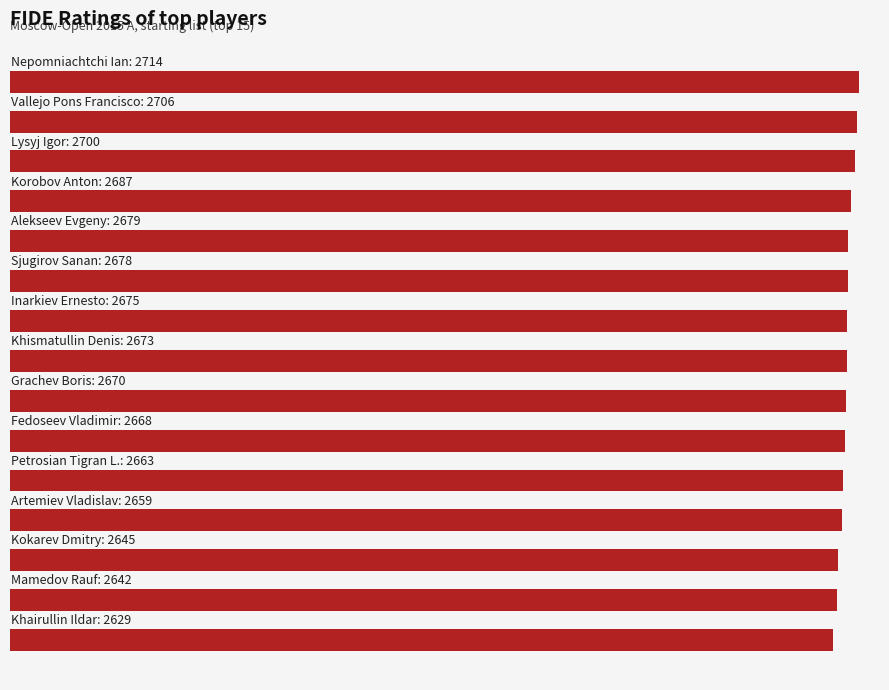

Does the chart contain any negative values?

No